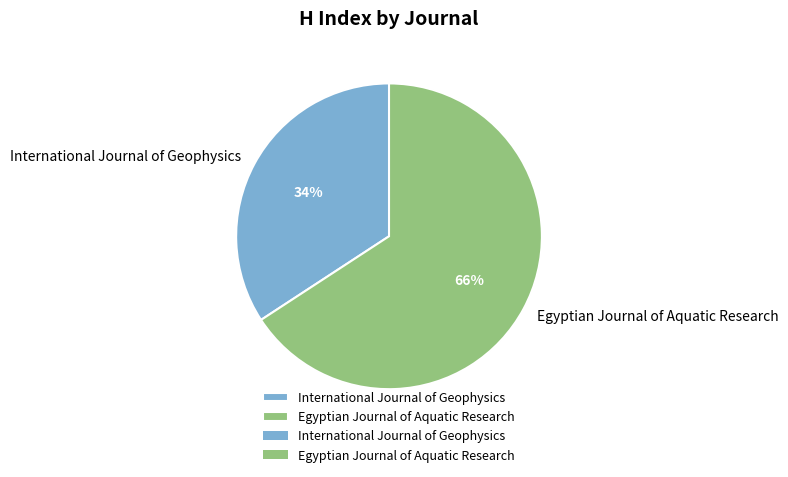

What is the largest slice in the pie chart?

Egyptian Journal of Aquatic Research